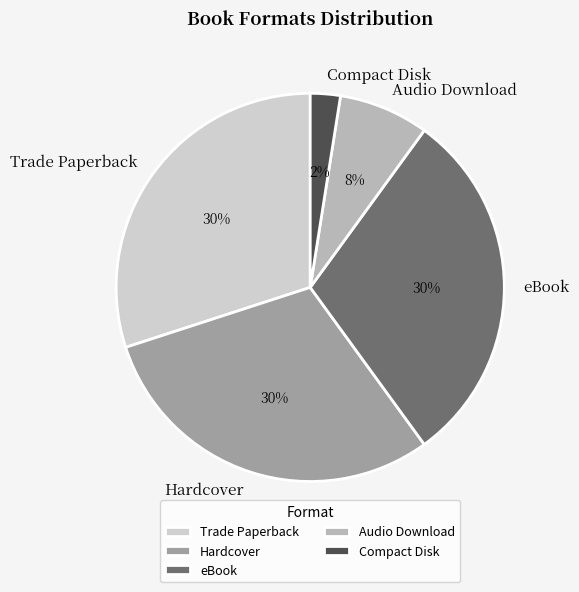

How many slices are in this pie chart?

5